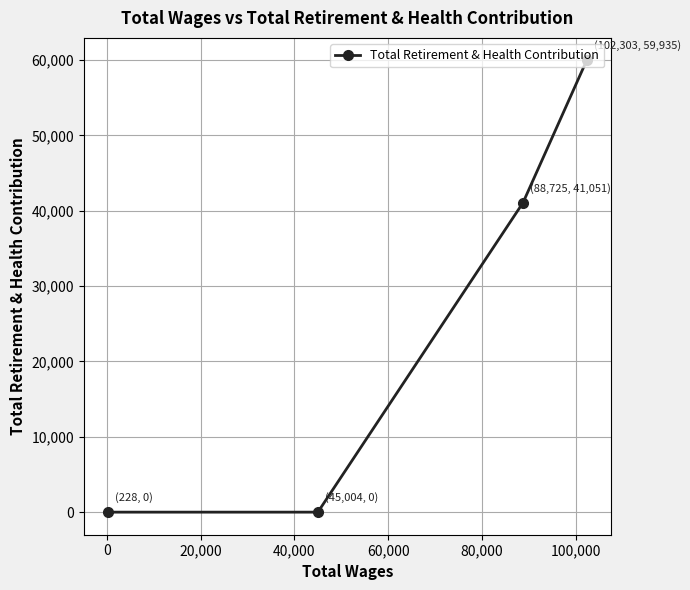

What is the sum of all values?

100986